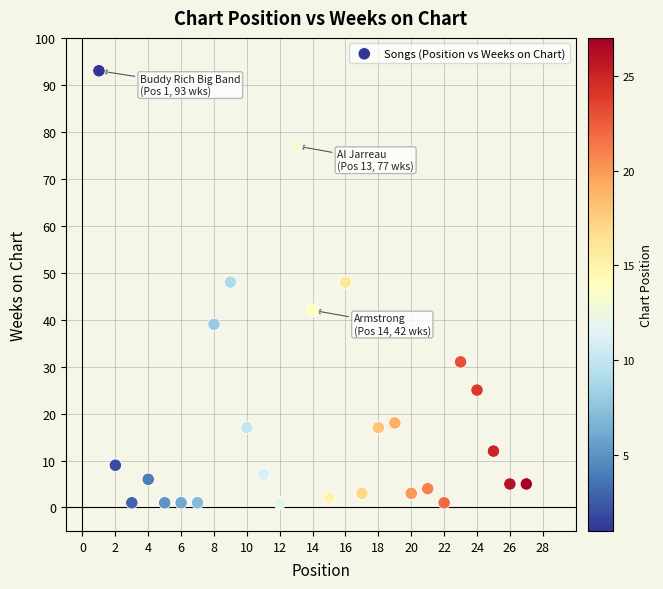

What is the range of X values (max minus min)?

26